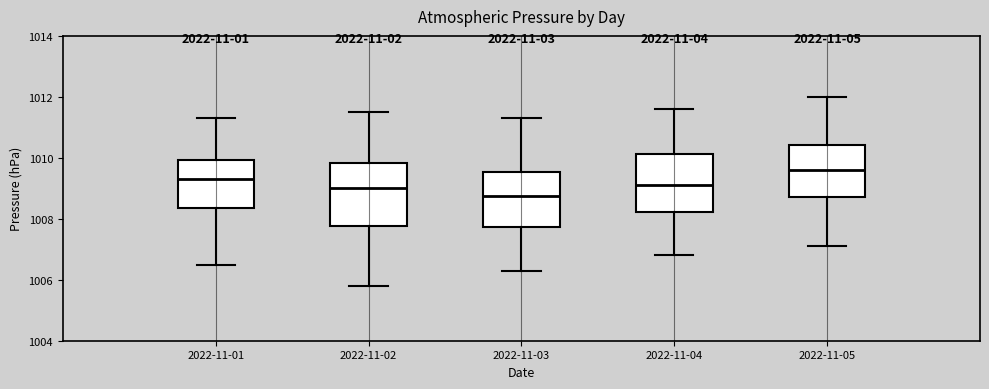

Reading left to right, read every box against the y-axis: the position of its median line, the range the box covers, and the ends of its whiskers. The values are not printed on the chart, so give them approximately, as read against the axis.

2022-11-01: median 1009.4, box 1008.4 to 1010.0, whiskers 1006.6 to 1011.4
2022-11-02: median 1009.0, box 1007.8 to 1009.8, whiskers 1005.8 to 1011.6
2022-11-03: median 1008.8, box 1007.8 to 1009.6, whiskers 1006.4 to 1011.4
2022-11-04: median 1009.2, box 1008.2 to 1010.2, whiskers 1006.8 to 1011.6
2022-11-05: median 1009.6, box 1008.8 to 1010.4, whiskers 1007.2 to 1012.0